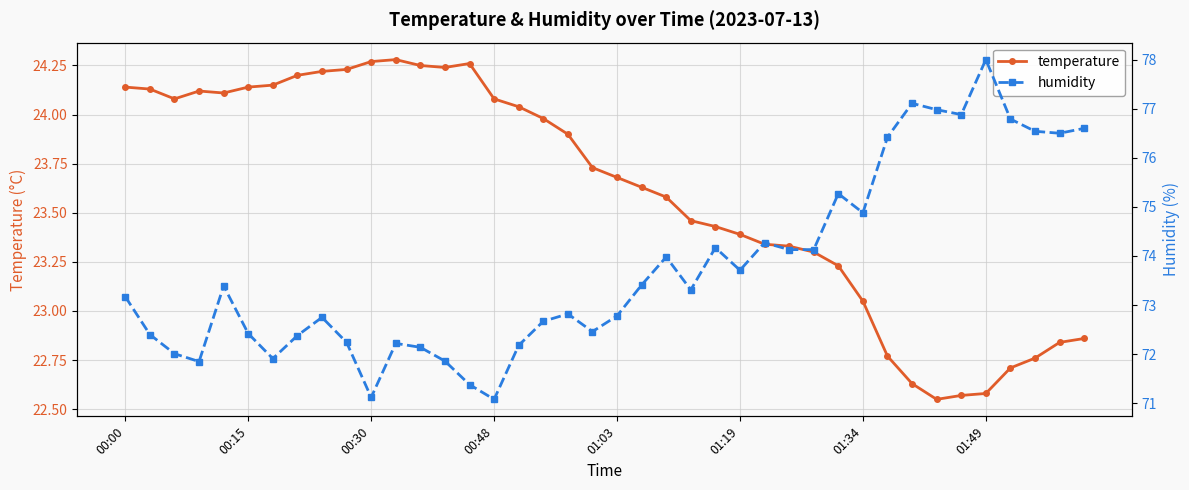

Where is temperature nearest to the value 23?

01:34